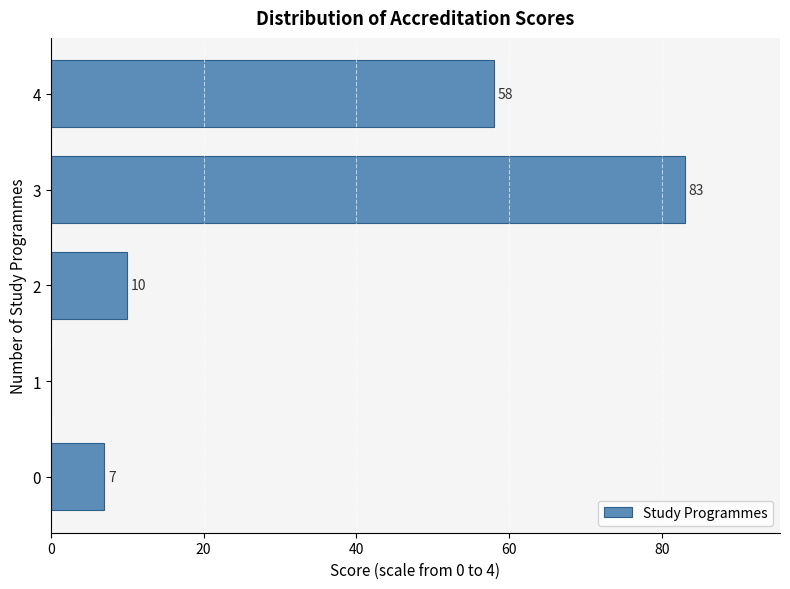

Reading bottom to top, what are all the values shown in this chart?

0=7	1=0	2=10	3=83	4=58